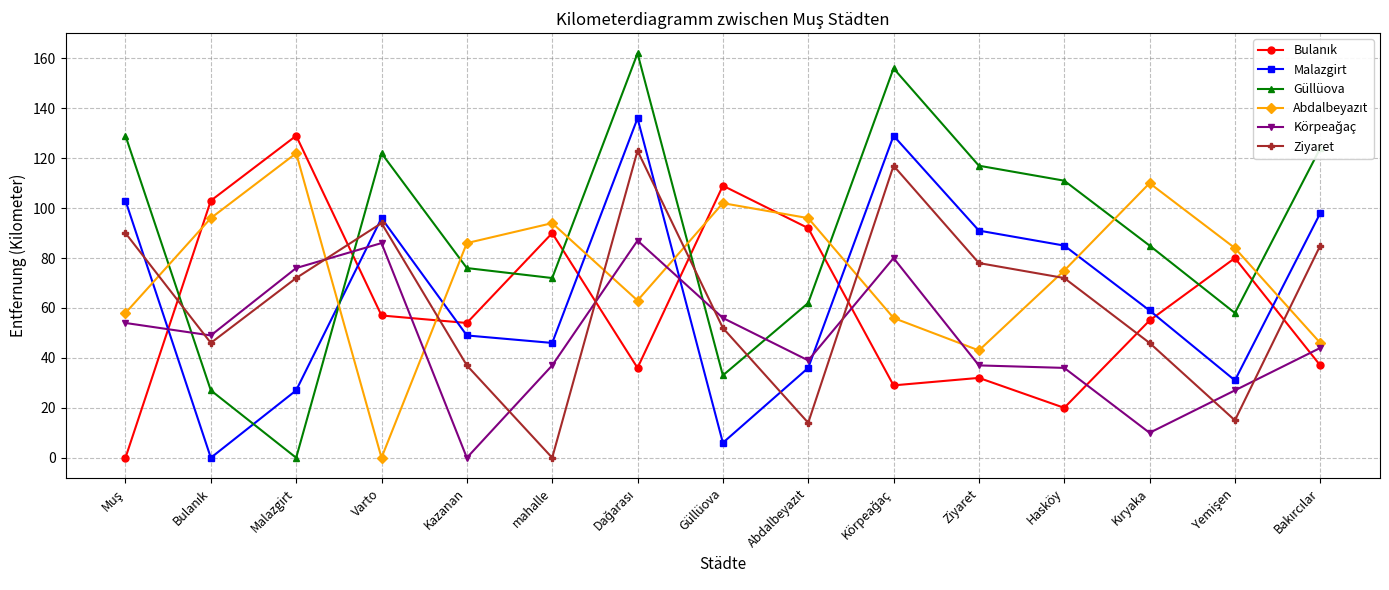

True or false: Malazgirt has more than 2 points higher than both neighbors.

True